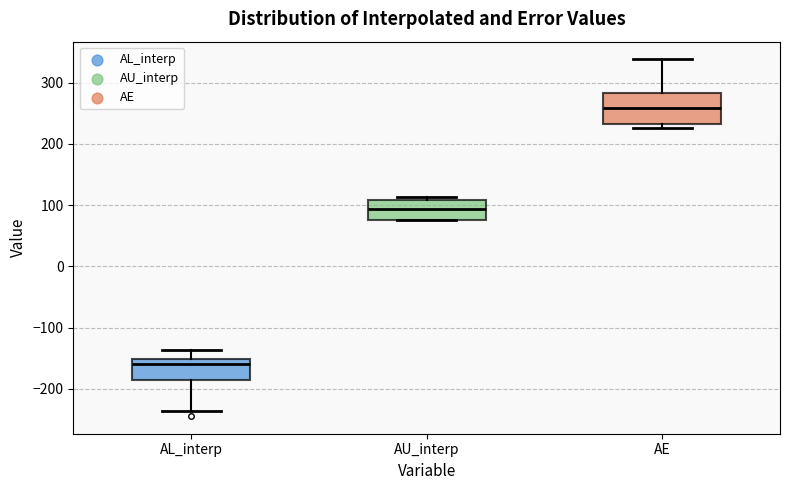

Comparing the boxes themselves (not the whiskers), which one is the tallest?

AE